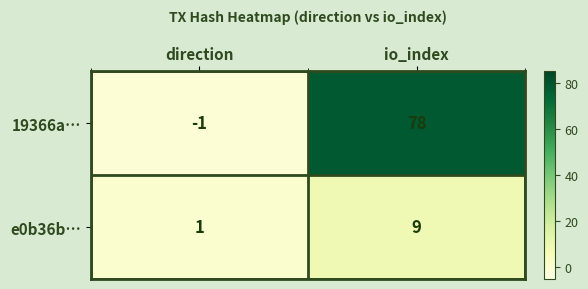

At how many categories does at least one series exceed 63?

1